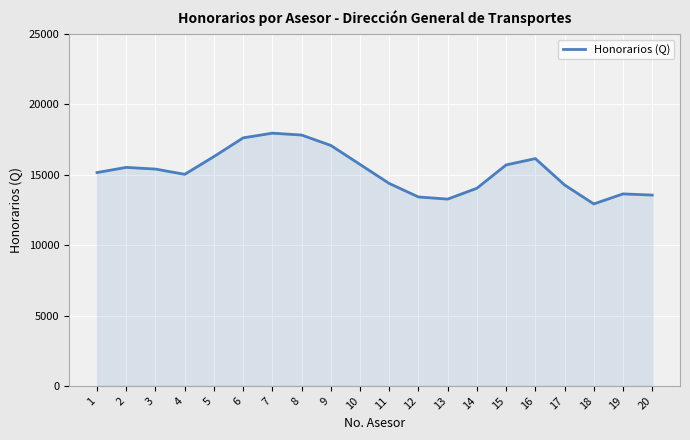

What is the greatest value displayed?

17955